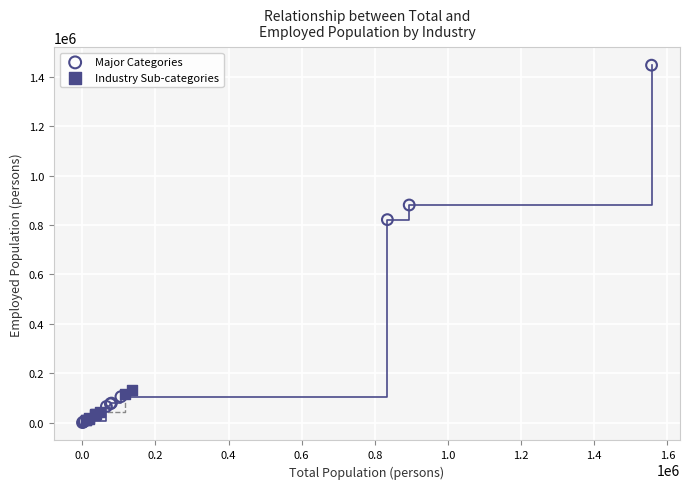

Which series reaches the maximum Y coordinate?

Major Categories